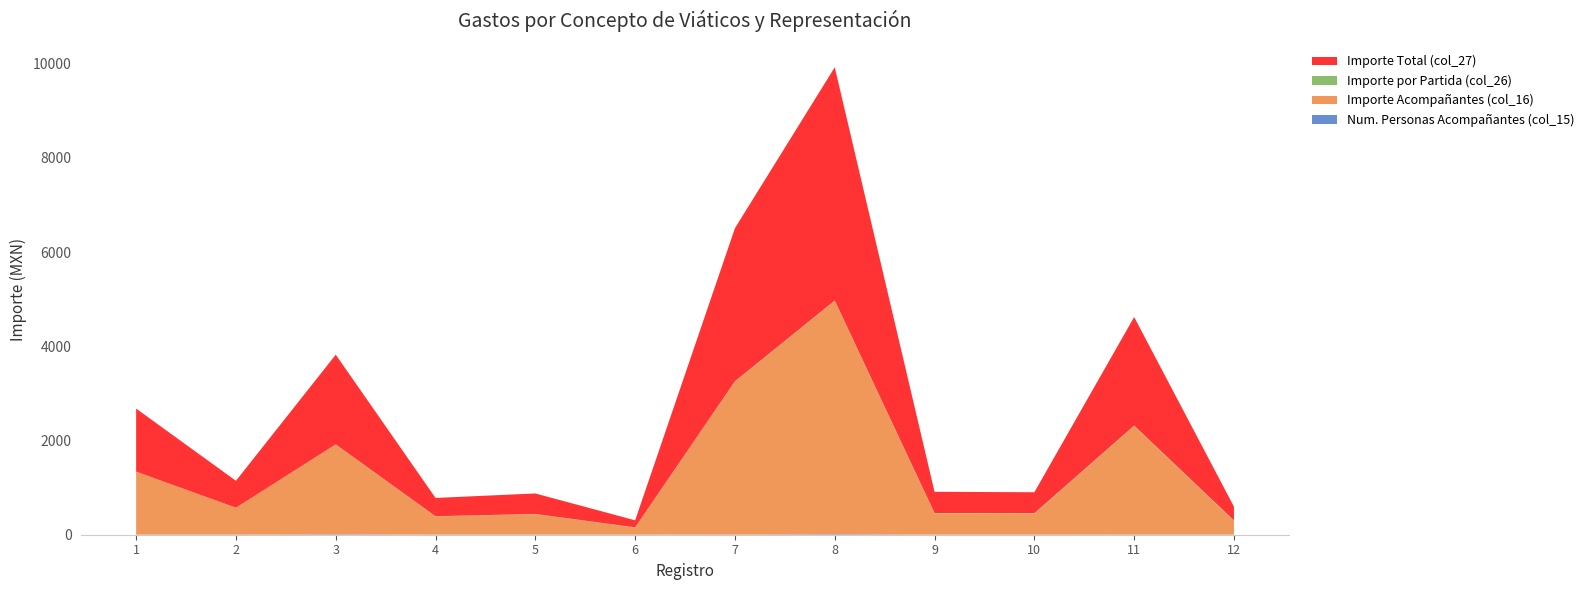

Reading left to right, what are all the values shown in this chart?

Num. Personas Acompañantes (col_15): 1.0	1.0	10.0	1.0	1.0	1.0	2.0	12.0	2.0	2.0	1.0	1.0
Importe Acompañantes (col_16): 1338.0	571.0	1905.0	388.0	435.0	149.4	3250.0	4952.6	450.0	445.0	2305.0	291.0
Importe por Partida (col_26): 1.0	2.0	3.0	4.0	5.0	6.0	7.0	8.0	9.0	10.0	11.0	12.0
Importe Total (col_27): 1338.0	571.0	1905.0	388.0	435.0	149.4	3250.0	4952.6	450.0	445.0	2305.0	291.0